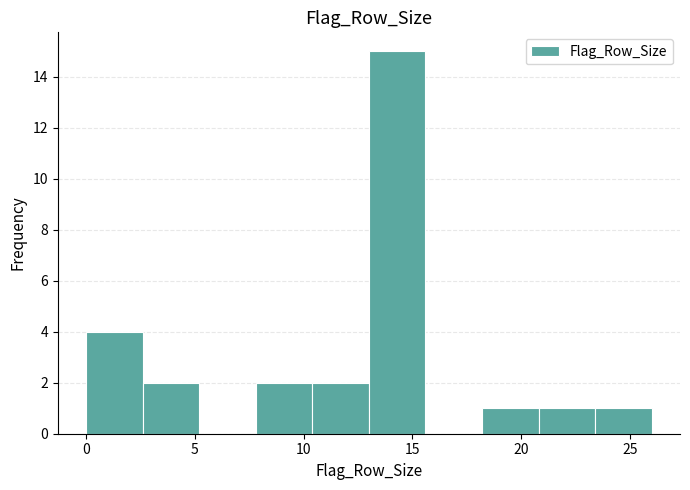

Over which range of the x-axis is the bar tallest?

13.0 to 15.6